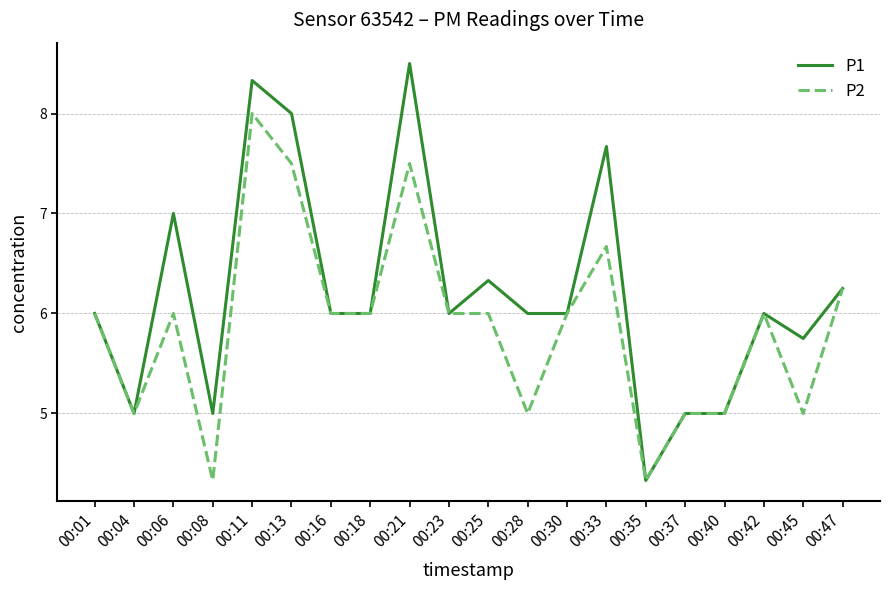

What are all the series names shown in the legend?

P1, P2